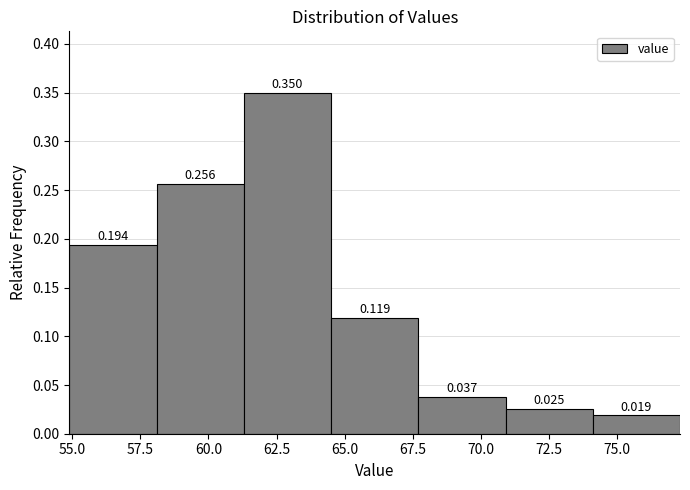

Over which range of the x-axis is the bar tallest?

61.3 to 64.5